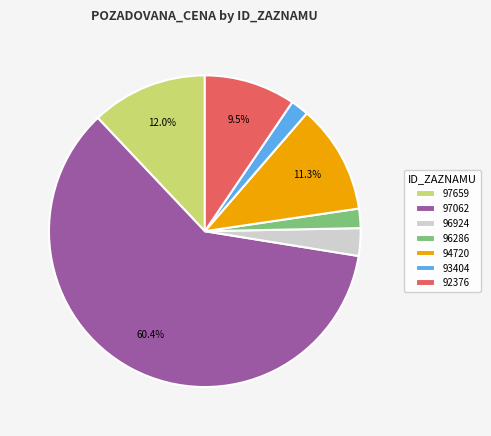

Approximately how many times larger is the value at 96924 compared to 93404?

1.5